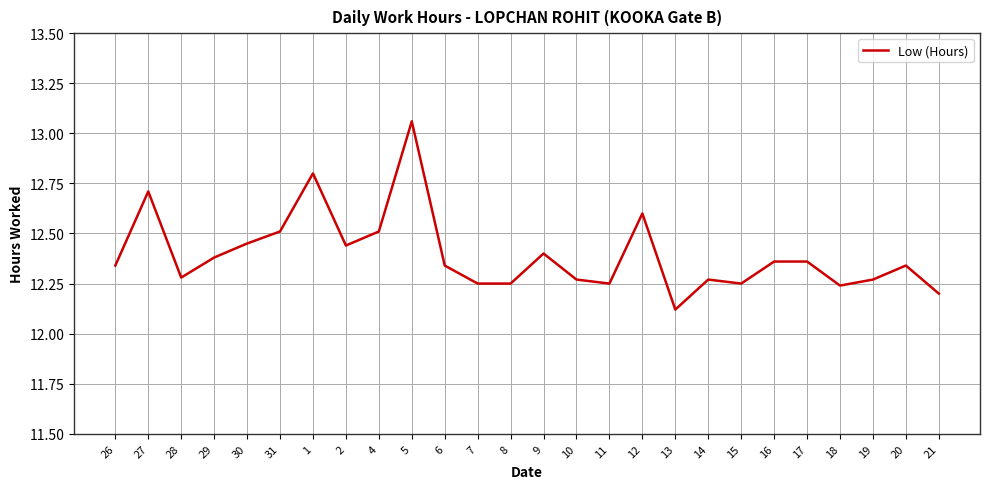

What position from the right is 30?

22